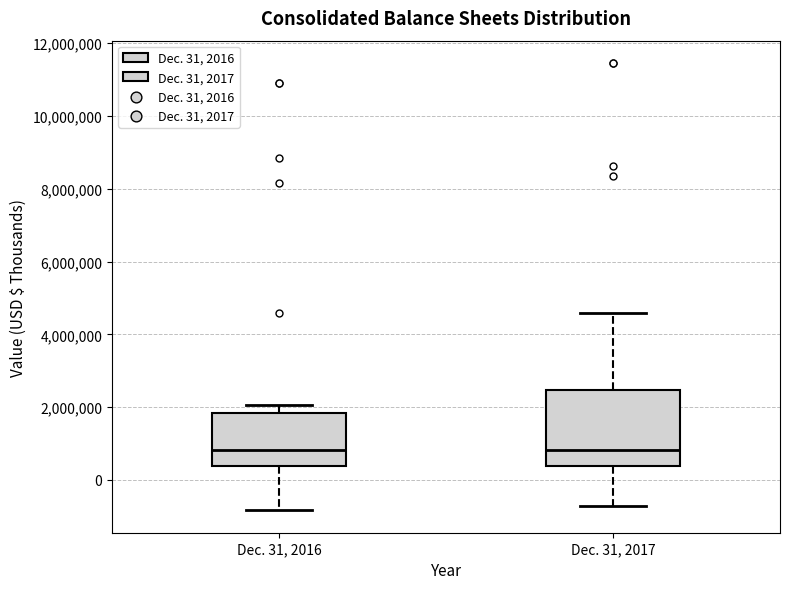

Which box is the tallest, from its lower edge to its upper edge?

Dec. 31, 2017